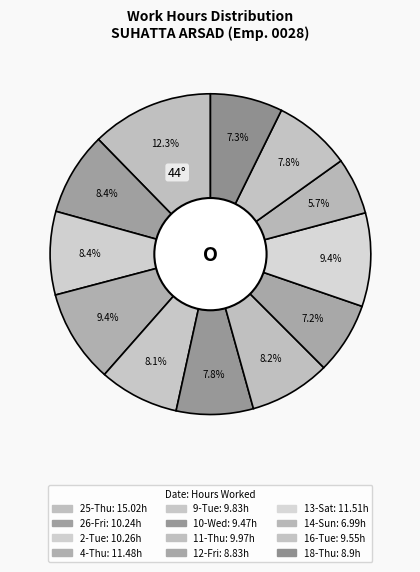

How many segments does this pie chart have?

12